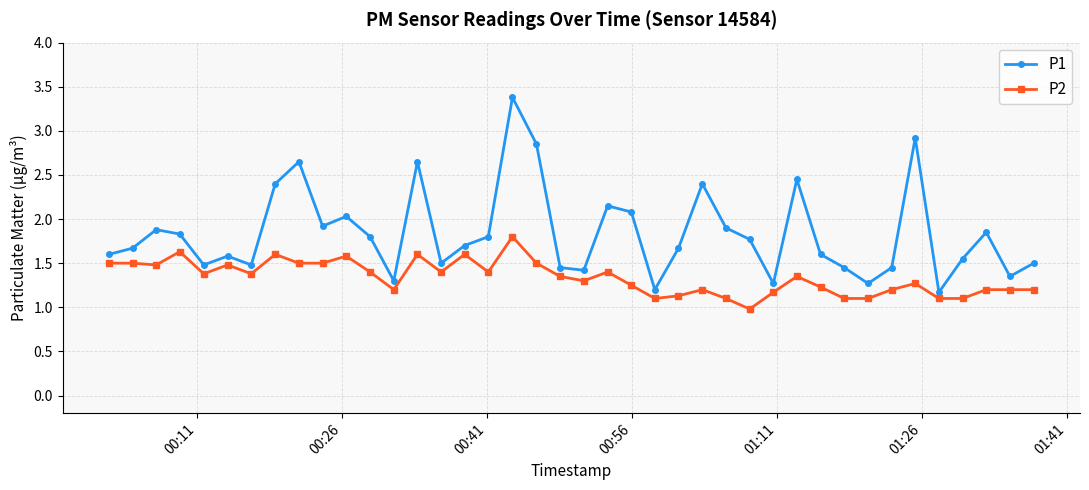

Which series has the largest total across all categories?

P1